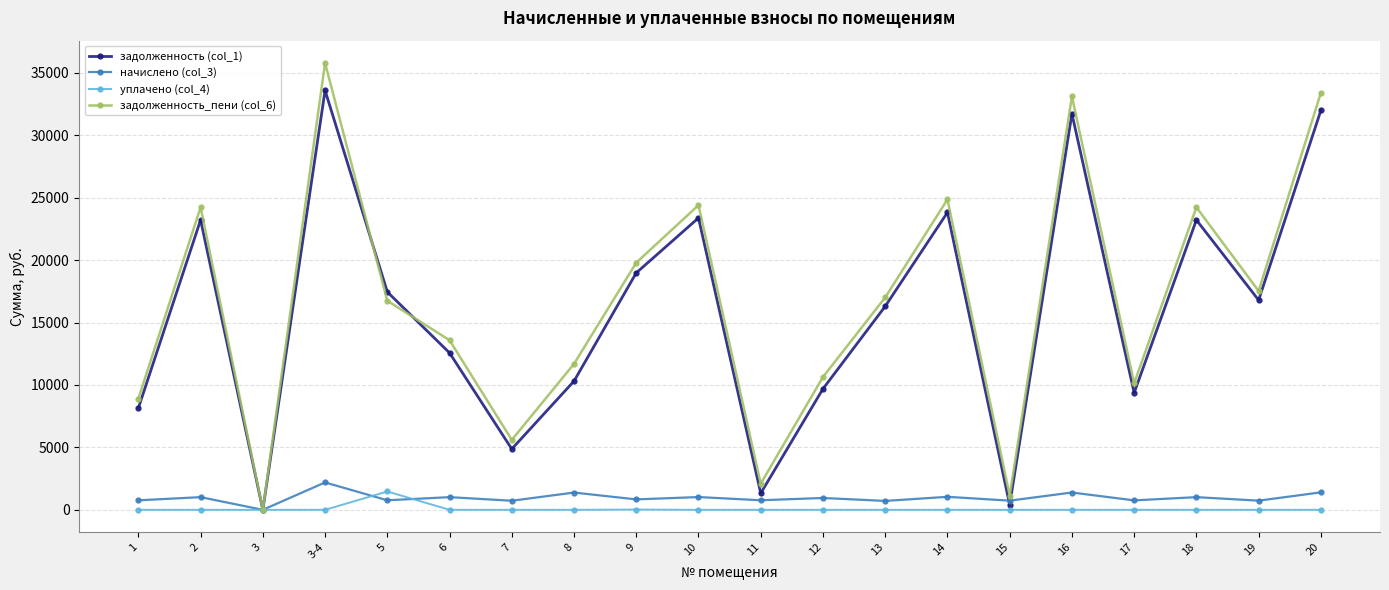

The value of уплачено (col_4) at 16 is 0.0. True or false?

True